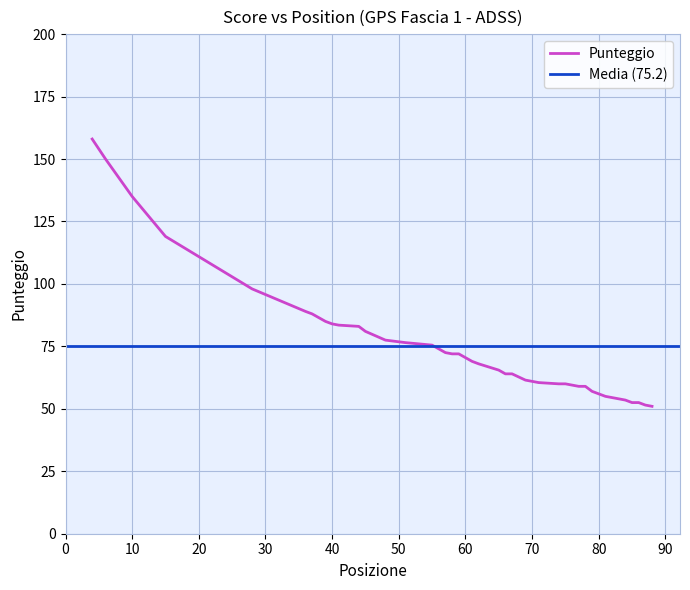

What is the minimum value shown in the chart?

51.0